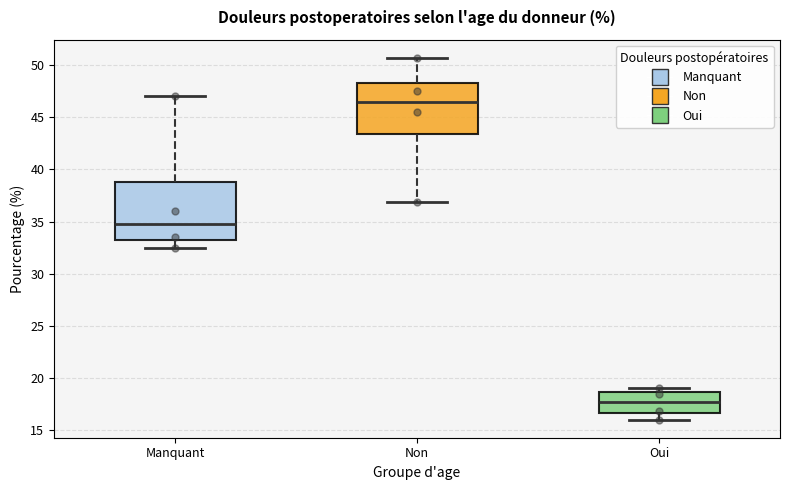

Reading left to right, read every box against the y-axis: the position of its median line, the range the box covers, and the ends of its whiskers. The values are not printed on the chart, so give them approximately, as read against the axis.

Manquant: median 35.0, box 33.5 to 39.0, whiskers 32.5 to 47.0
Non: median 46.5, box 43.5 to 48.5, whiskers 37.0 to 50.5
Oui: median 17.5, box 16.5 to 18.5, whiskers 16.0 to 19.0